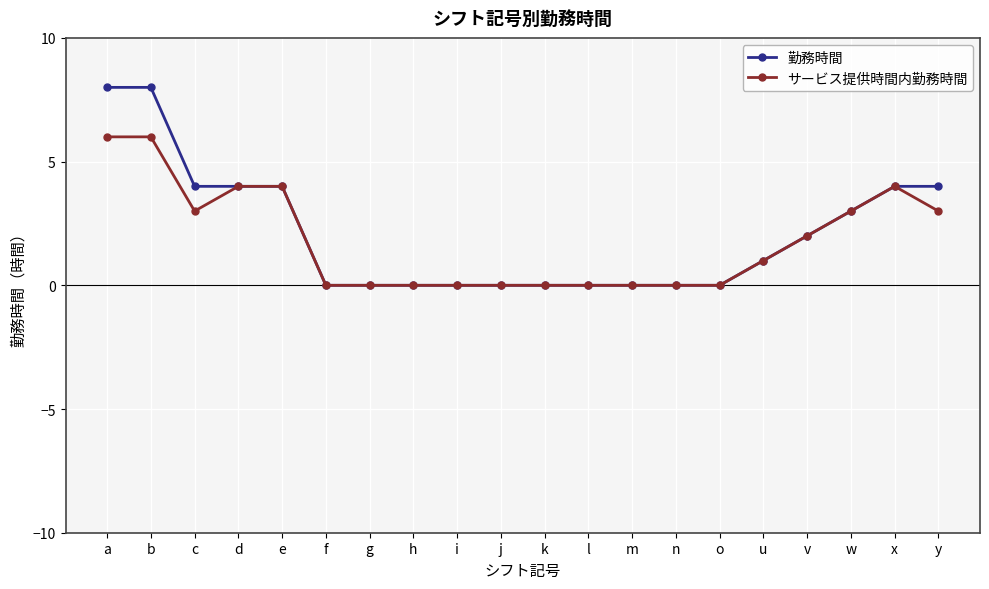

What is the spread (max minus min) of values at a?

2